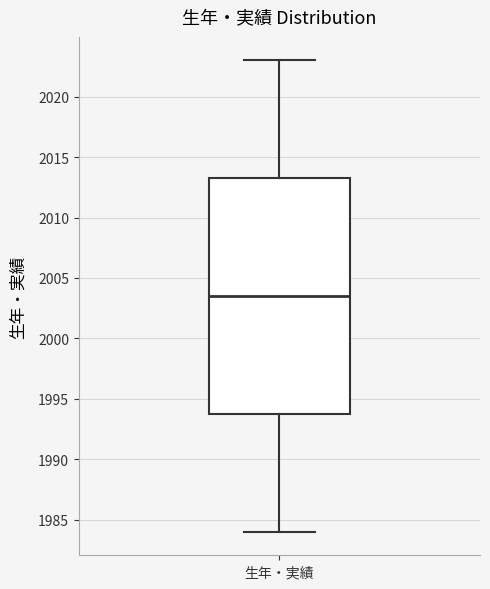

Transcribe this box plot: give where the median line is, the range the box spans, and where the two whiskers end, as read against the y-axis. The values are not printed on the chart, so give them approximately, as read against the axis.

median 2003.5, box 1994.0 to 2013.5, whiskers 1984.0 to 2023.0